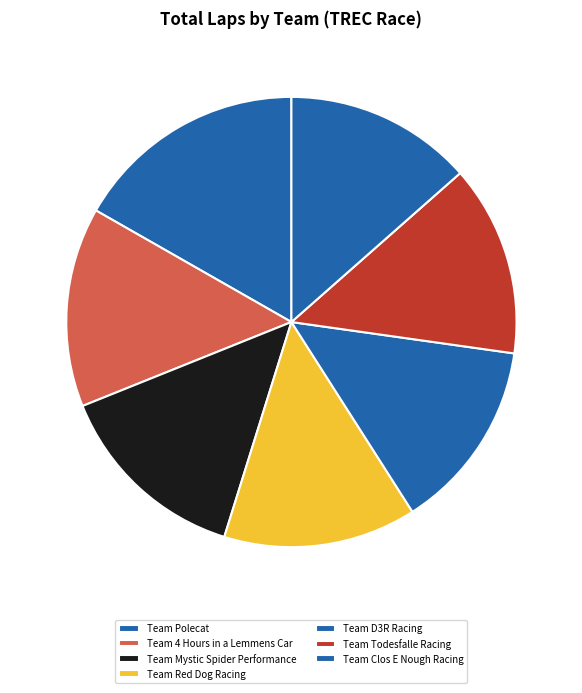

Count the number of slices in the pie.

7